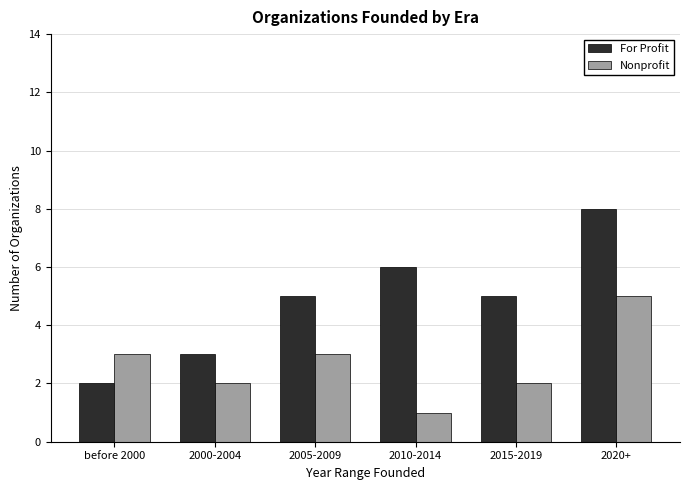

Are the bars horizontal?

No